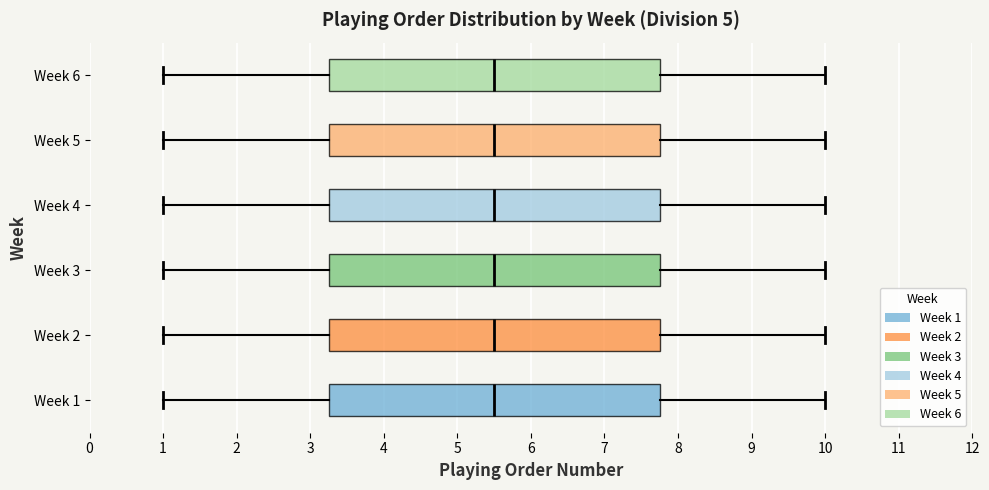

Where does the right whisker of the box for Week 4 end on the x-axis? The values are not printed on the chart, so give them approximately, as read against the axis.

10.0